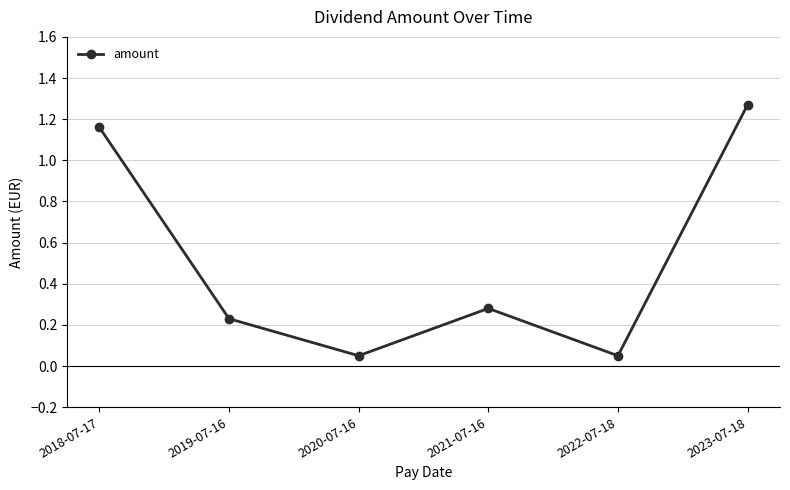

What is the label of the 1st point from the left?

2018-07-17